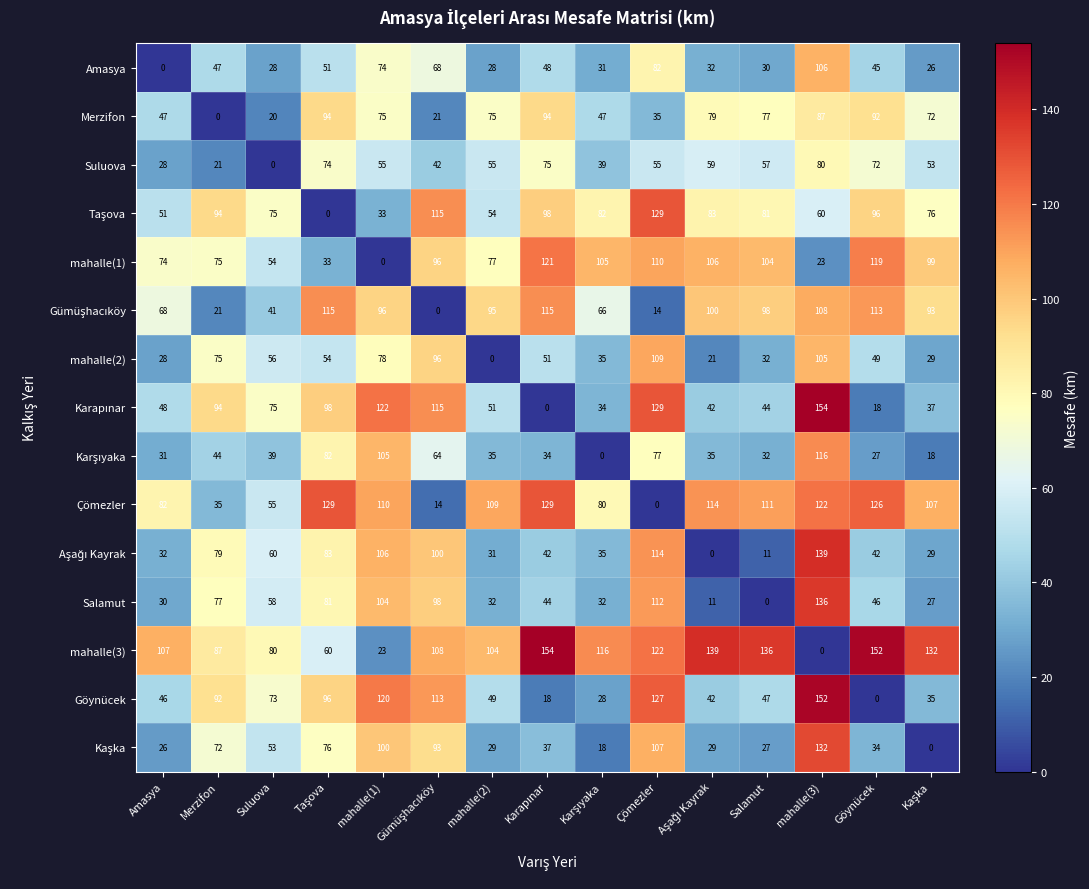

Which series has the largest total across all categories?

mahalle(3)